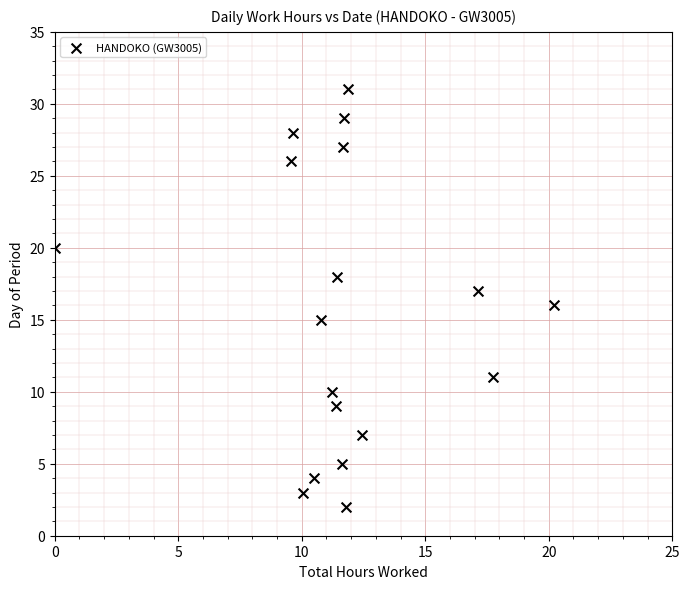

What is the range of Y values (max minus min)?

29